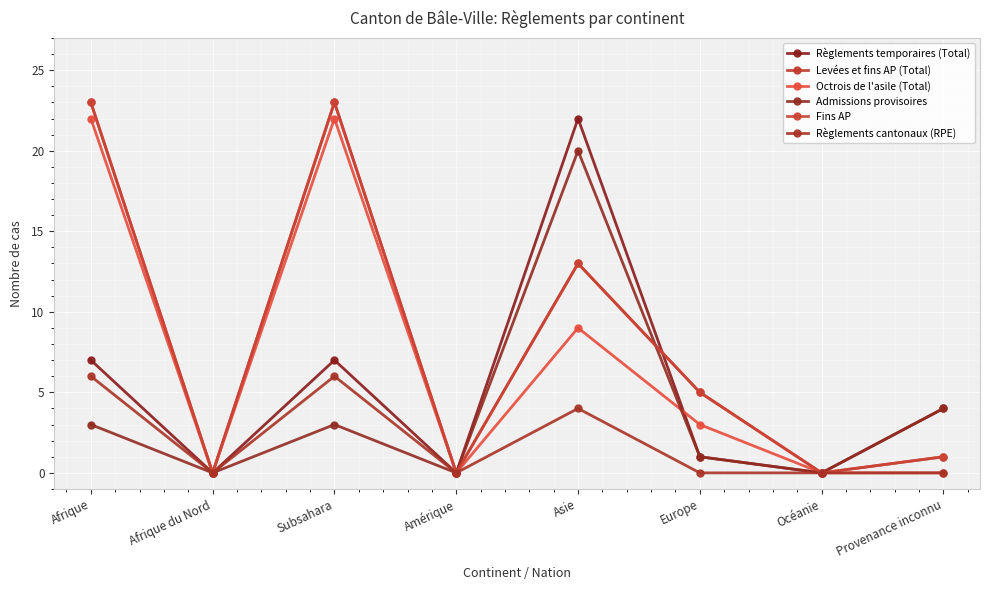

Is this an area chart (filled region under the line)?

No